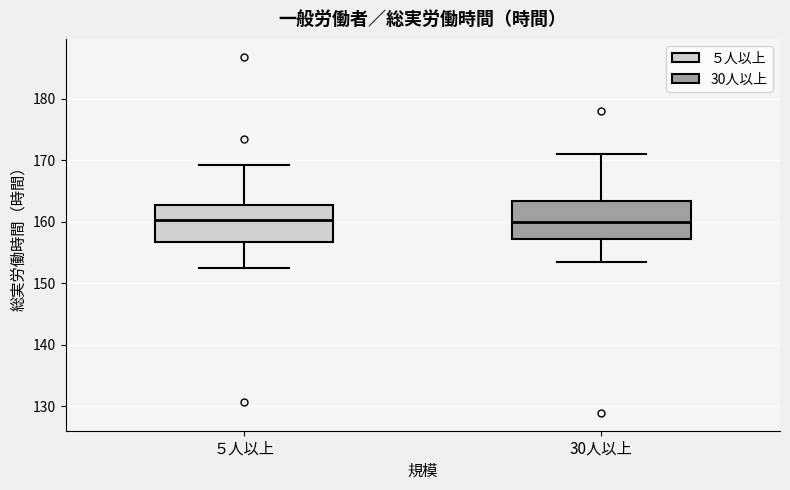

Reading left to right, transcribe this box plot: for each box, give where its median line is, the range the box spans, and where its two whiskers end, as read against the y-axis. The values are not printed on the chart, so give them approximately, as read against the axis.

５人以上: median 160, box 157 to 163, whiskers 152 to 169
30人以上: median 160, box 157 to 163, whiskers 154 to 171